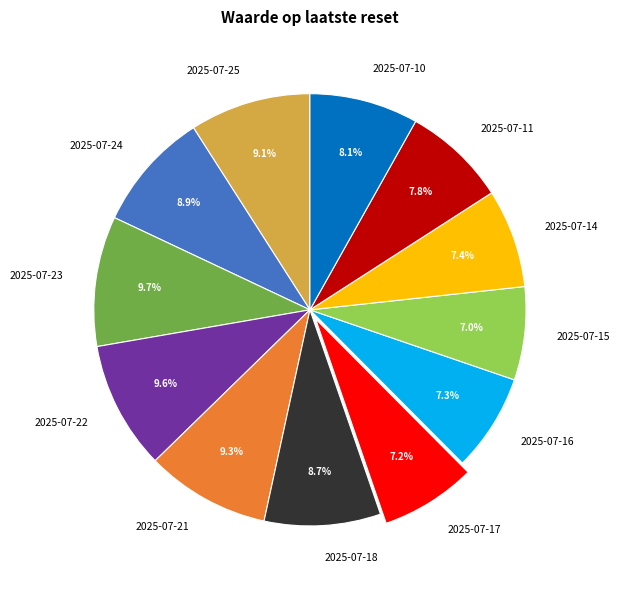

Does any single category account for the majority?

No